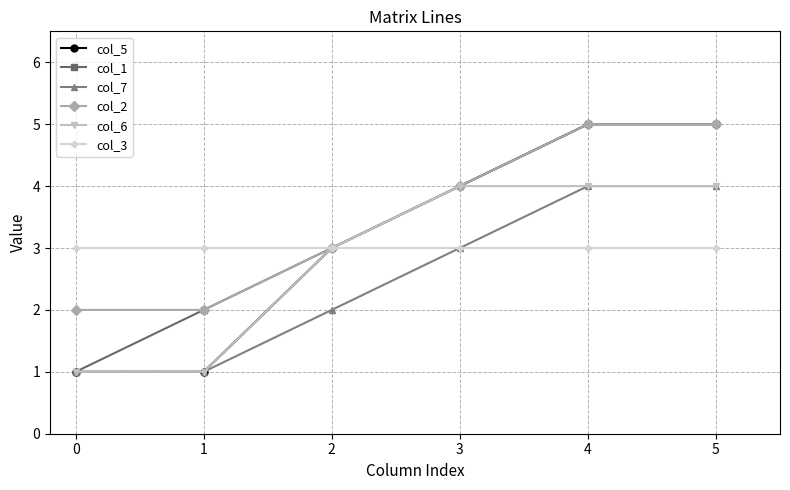

Reading left to right, what are all the values shown in this chart?

col_5: 0=1	1=1	2=3	3=4	4=5	5=5
col_1: 0=1	1=2	2=3	3=4	4=5	5=5
col_7: 0=1	1=1	2=2	3=3	4=4	5=4
col_2: 0=2	1=2	2=3	3=4	4=5	5=5
col_6: 0=1	1=1	2=3	3=4	4=4	5=4
col_3: 0=3	1=3	2=3	3=3	4=3	5=3